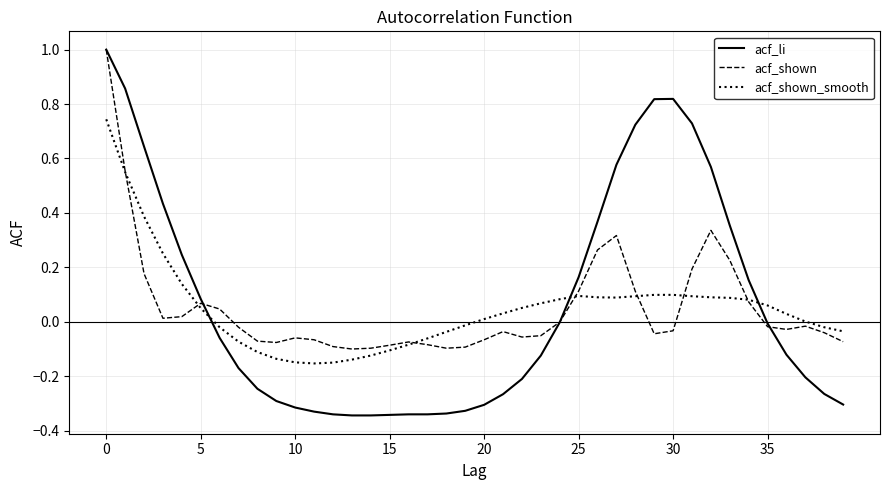

What is the highest value of the acf_shown series?

1.0